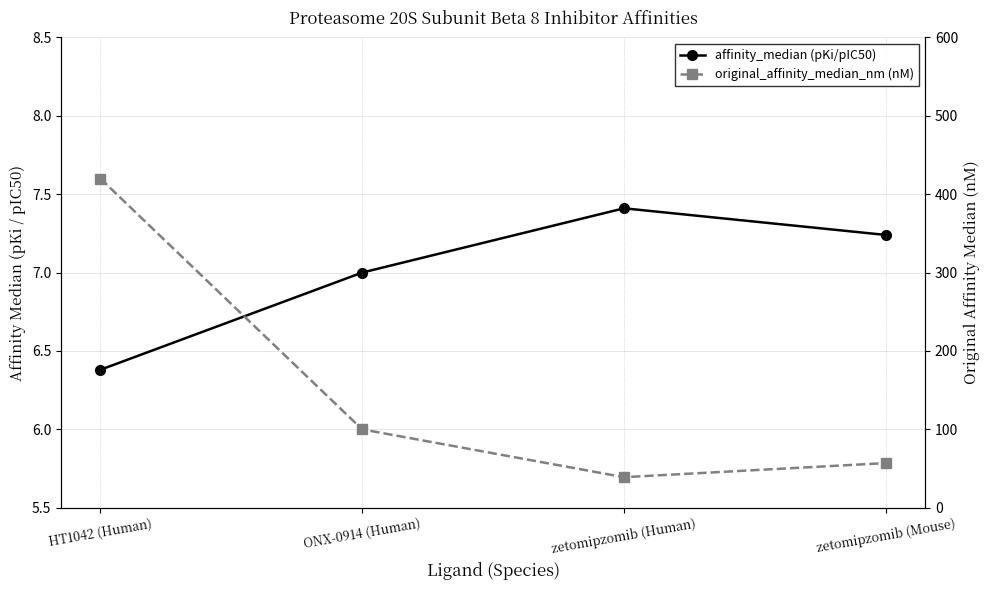

Reading right to left, transcribe all the data shown in this chart.

affinity_median (pKi/pIC50): zetomipzomib (Mouse)=7.2	zetomipzomib (Human)=7.4	ONX-0914 (Human)=7.0	HT1042 (Human)=6.4
original_affinity_median_nm (nM): zetomipzomib (Mouse)=57.0	zetomipzomib (Human)=39.0	ONX-0914 (Human)=100.0	HT1042 (Human)=420.0